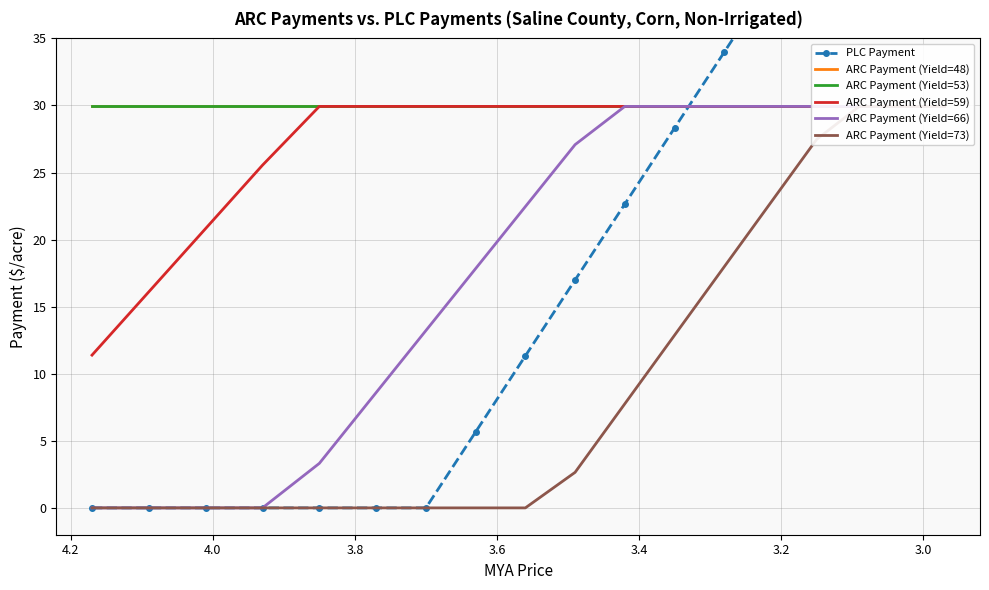

What value does the ARC Payment (Yield=53) series have at 3.4?

29.9